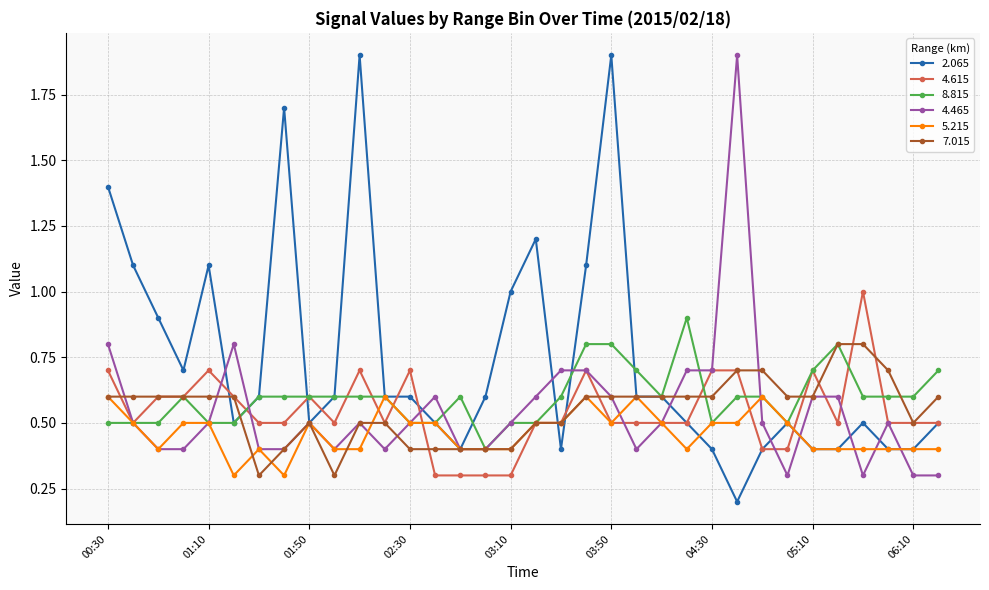

What is the maximum value shown in the chart?

1.9